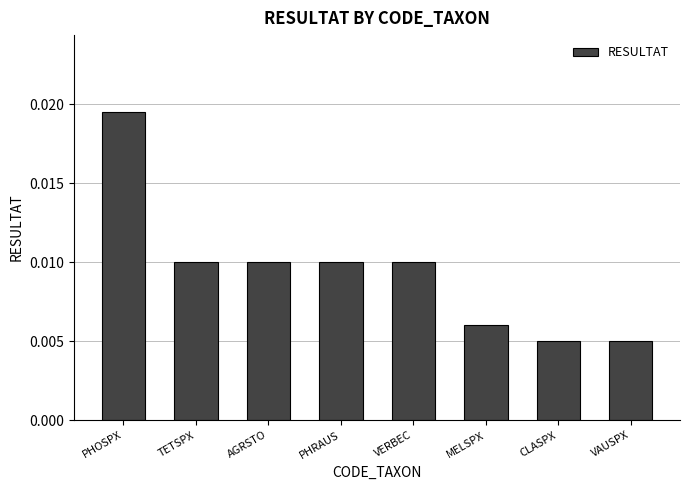

What is the label of the 7th bar from the left?

CLASPX